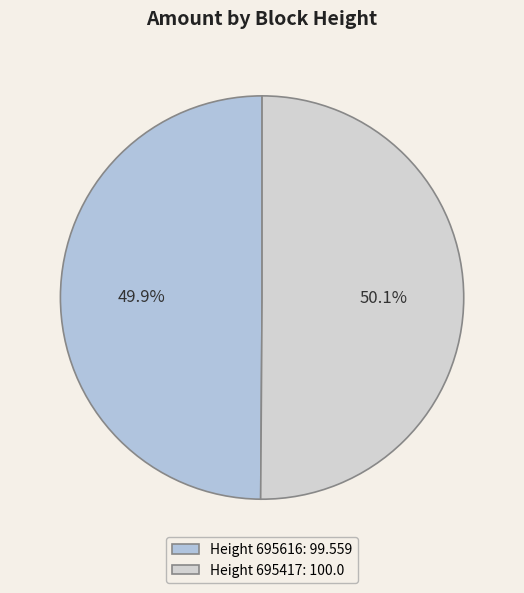

Does any single category account for the majority?

Yes